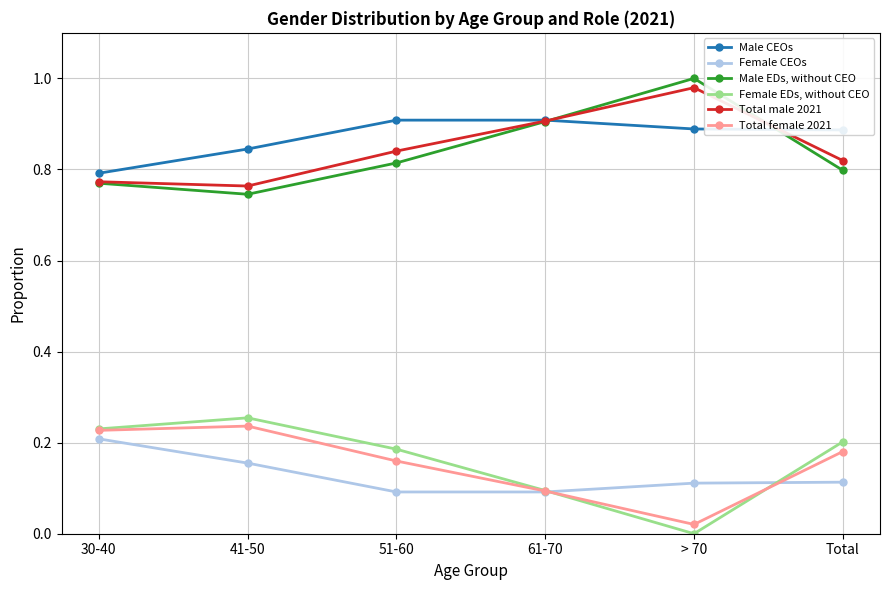

What is the label of the 1st point from the left?

30-40